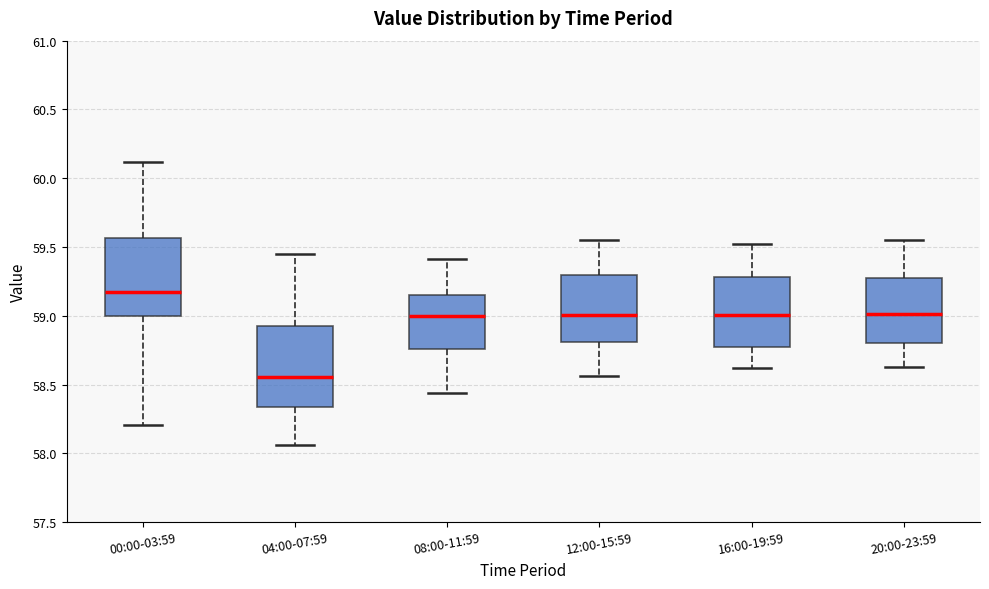

Reading left to right, transcribe this box plot: for each box, give where its median line is, the range the box spans, and where its two whiskers end, as read against the y-axis. The values are not printed on the chart, so give them approximately, as read against the axis.

00:00-03:59: median 59.20, box 59.00 to 59.55, whiskers 58.20 to 60.10
04:00-07:59: median 58.55, box 58.35 to 58.95, whiskers 58.05 to 59.45
08:00-11:59: median 59.00, box 58.75 to 59.15, whiskers 58.45 to 59.40
12:00-15:59: median 59.00, box 58.80 to 59.30, whiskers 58.55 to 59.55
16:00-19:59: median 59.00, box 58.75 to 59.30, whiskers 58.60 to 59.50
20:00-23:59: median 59.00, box 58.80 to 59.30, whiskers 58.65 to 59.55